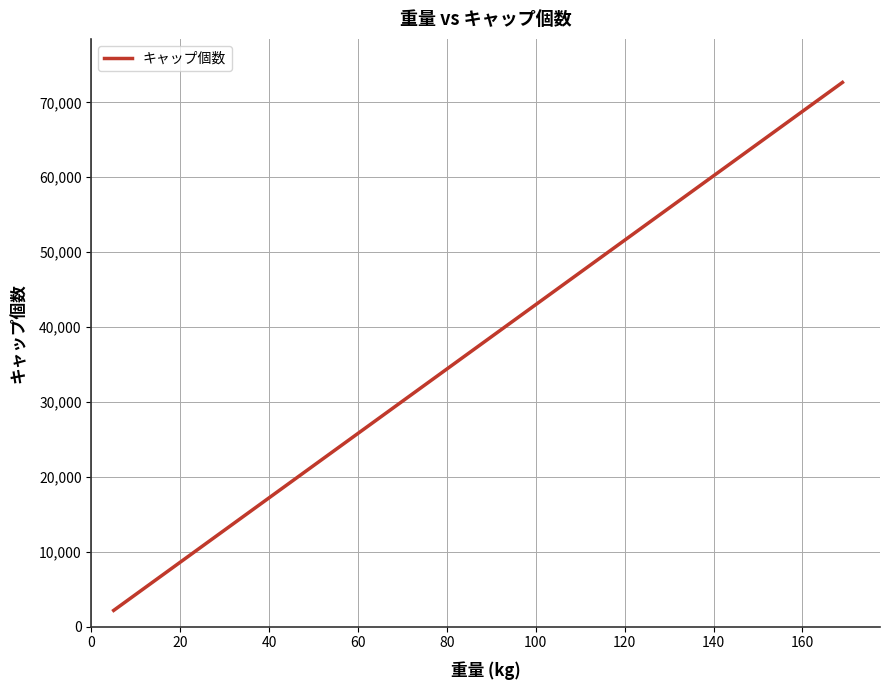

What is the greatest value displayed?

72670